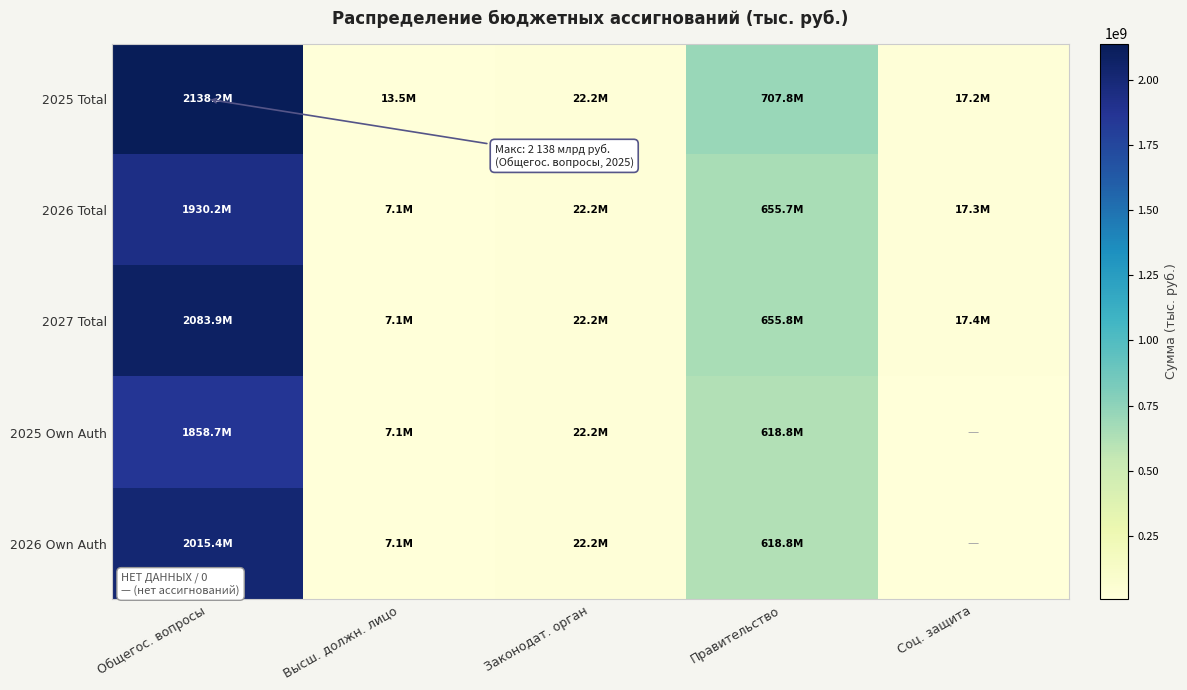

What is the spread (max minus min) of values at Соц. защита?

17406000.0